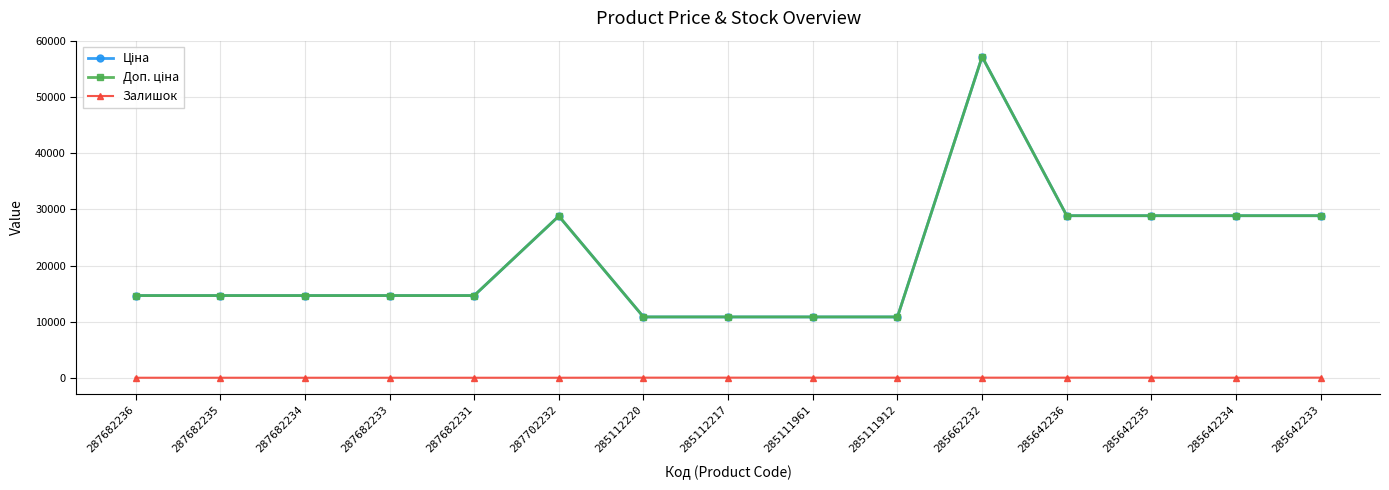

What is the label of the 14th point from the left?

285642234